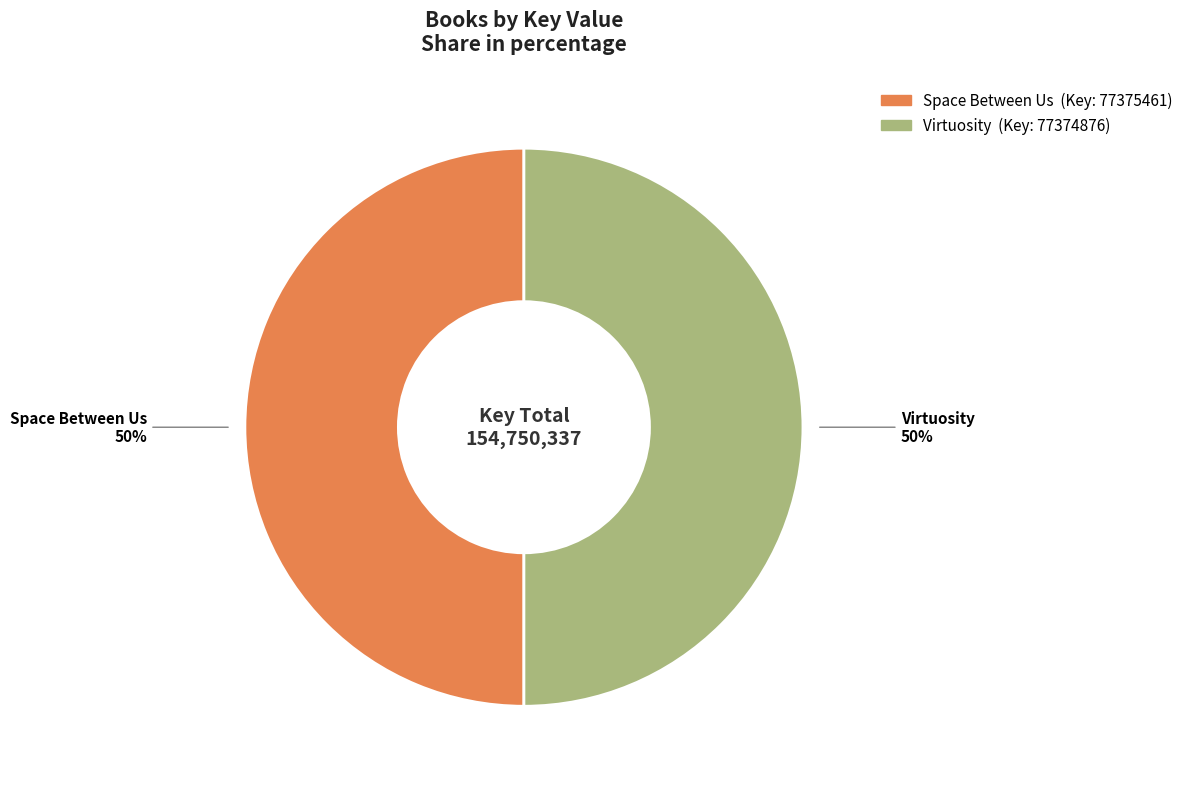

Is the sum of Space Between Us and Virtuosity greater than half?

Yes